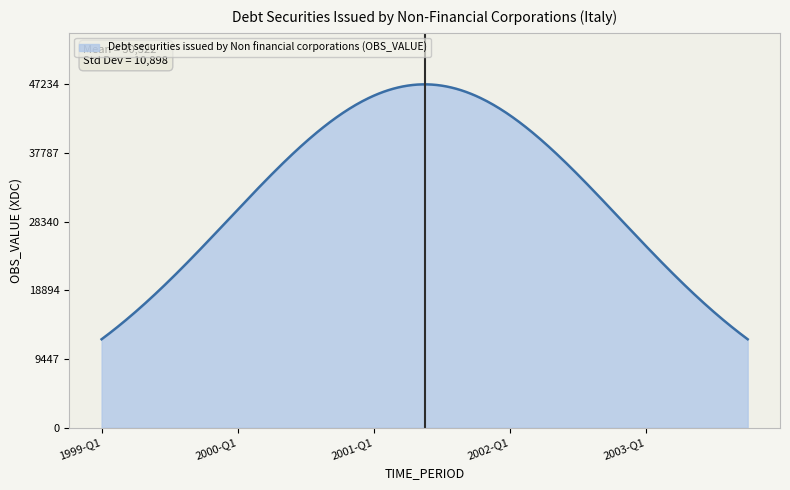

What is the greatest value displayed?

47234.0